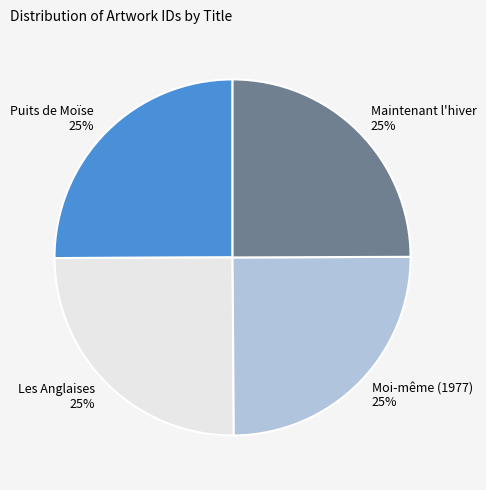

To the nearest percent, what is the average slice percentage?

25%